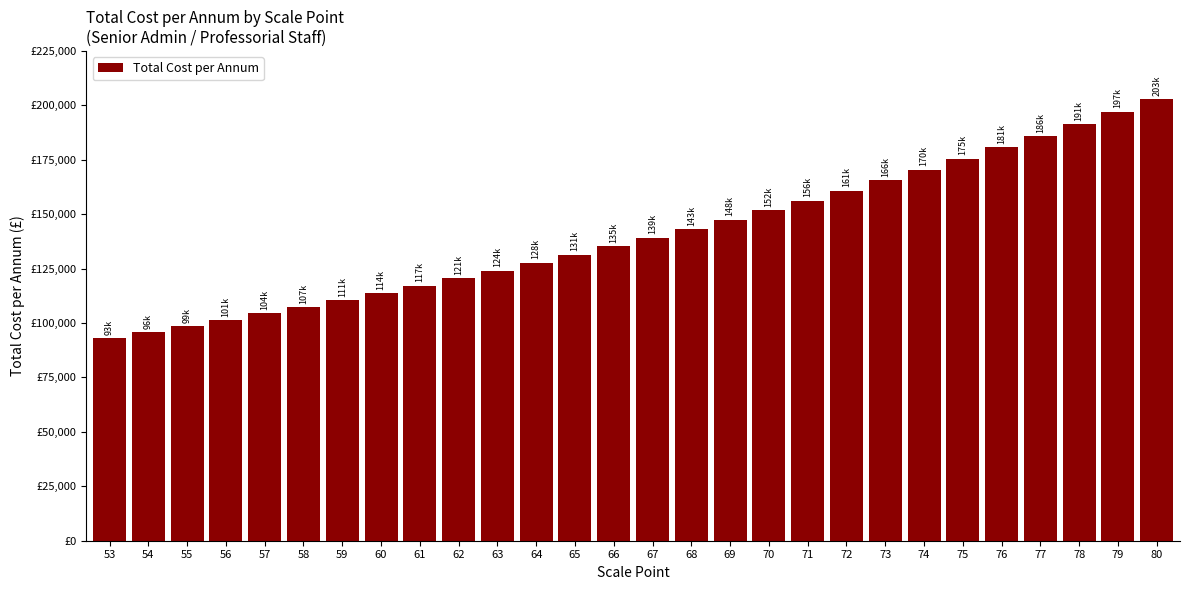

List the labels in order of value, largest first.

80, 79, 78, 77, 76, 75, 74, 73, 72, 71, 70, 69, 68, 67, 66, 65, 64, 63, 62, 61, 60, 59, 58, 57, 56, 55, 54, 53